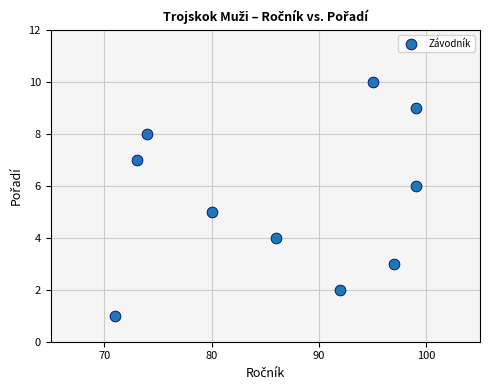

What is the range of X values (max minus min)?

28